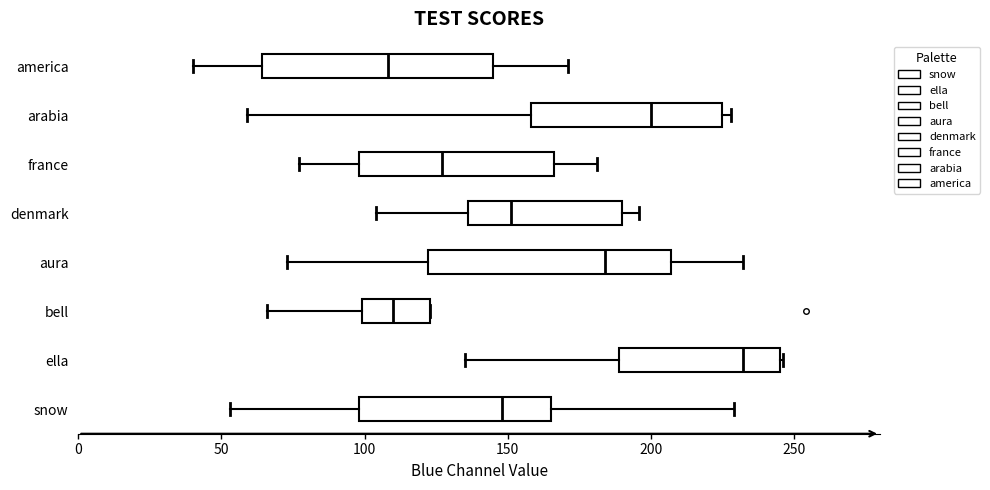

Where does the left whisker of the box for snow end on the x-axis? The values are not printed on the chart, so give them approximately, as read against the axis.

55